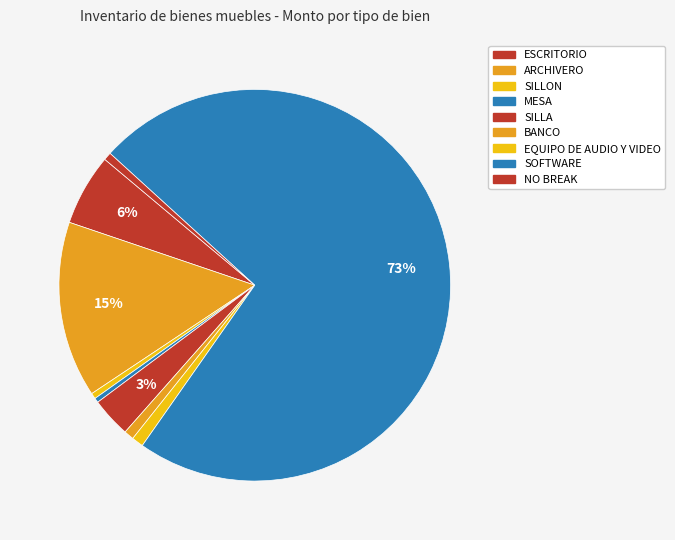

How many segments does this pie chart have?

9